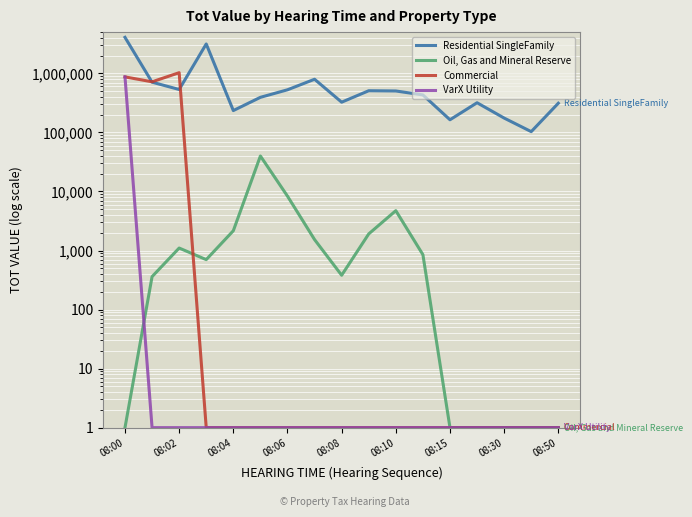

Which label corresponds to the smallest value in the chart?

08:00